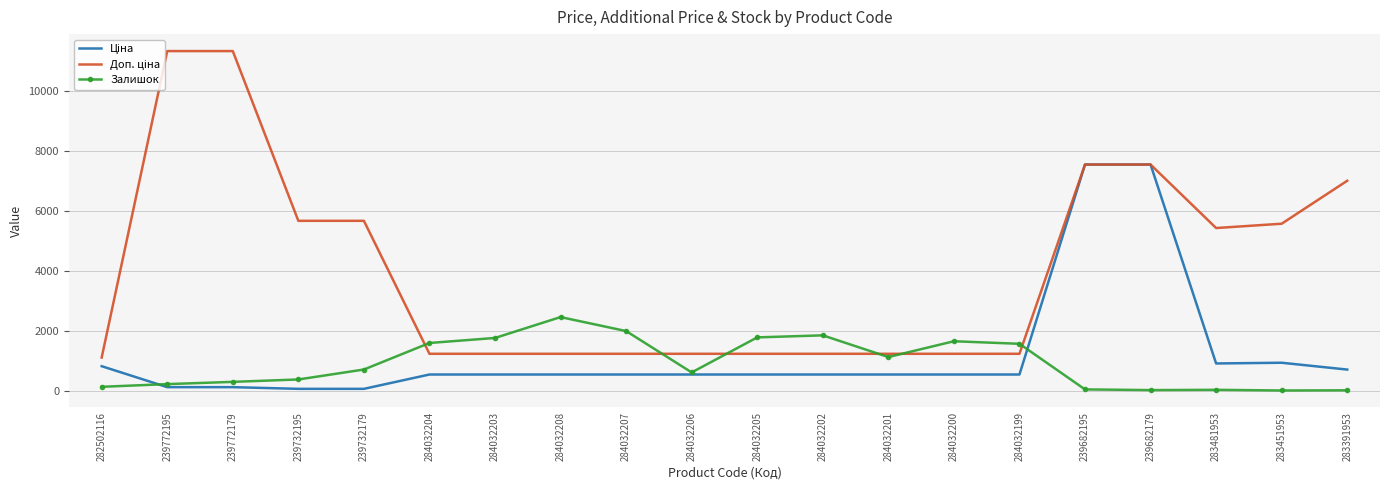

Between 284032208 and 284032206, which series saw the biggest shift?

Залишок